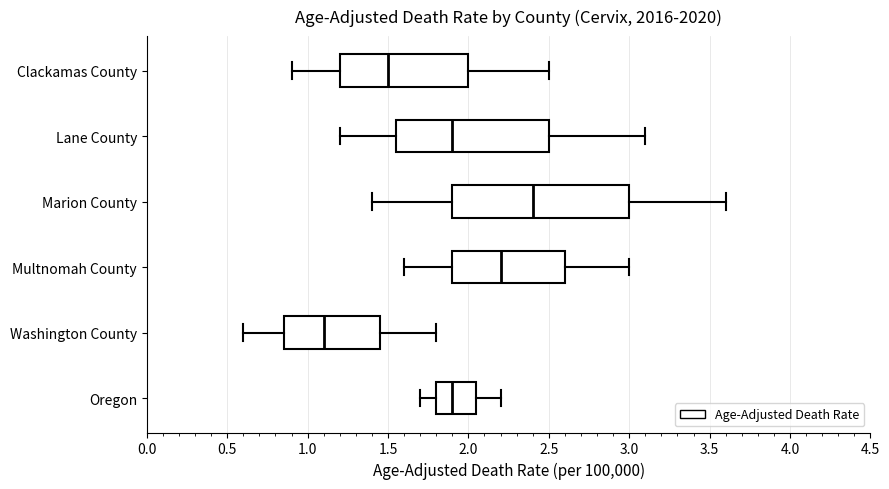

Which box's median line is the furthest to the left?

Washington County